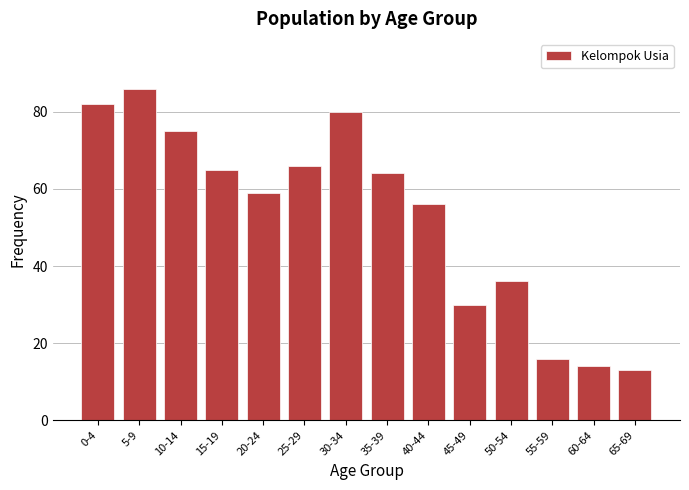

Reading left to right, list all the values displayed in this chart.

0-4=82	5-9=86	10-14=75	15-19=65	20-24=59	25-29=66	30-34=80	35-39=64	40-44=56	45-49=30	50-54=36	55-59=16	60-64=14	65-69=13